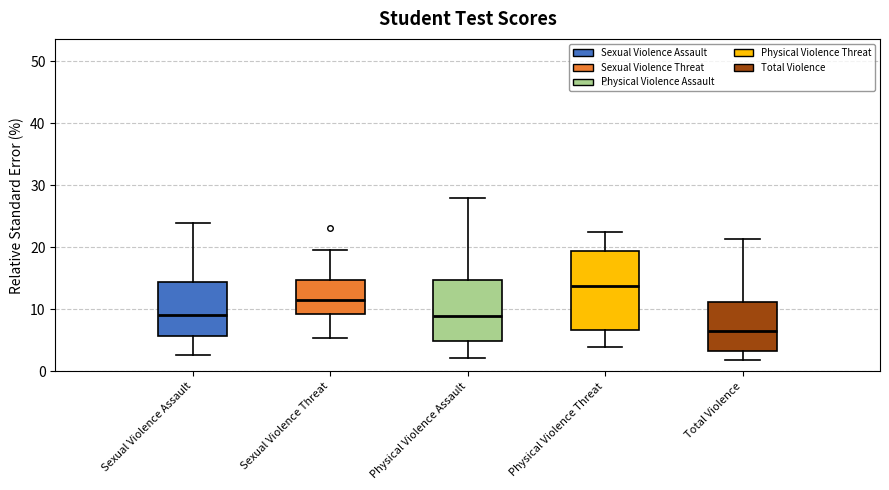

Where does the lower whisker of the box for Physical Violence Assault end on the y-axis? The values are not printed on the chart, so give them approximately, as read against the axis.

2